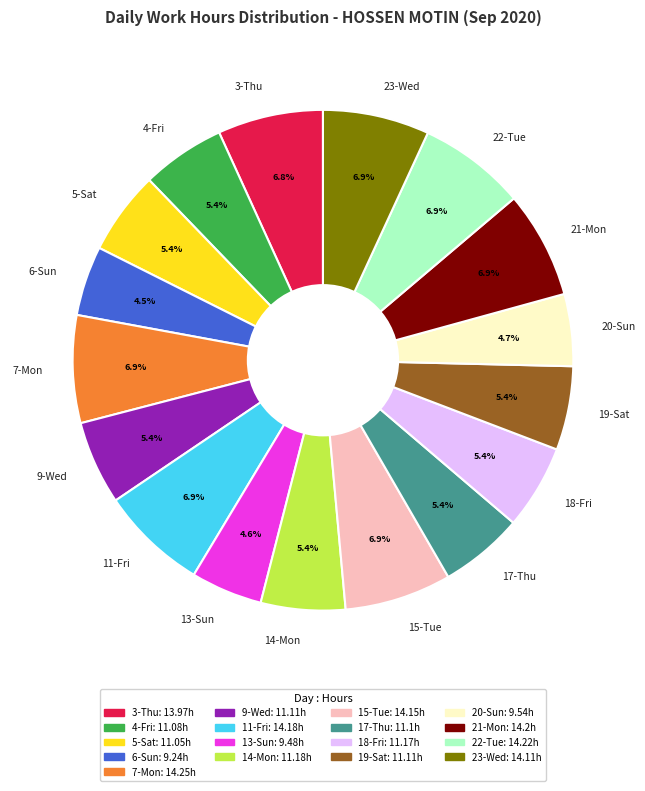

How many segments does this pie chart have?

17